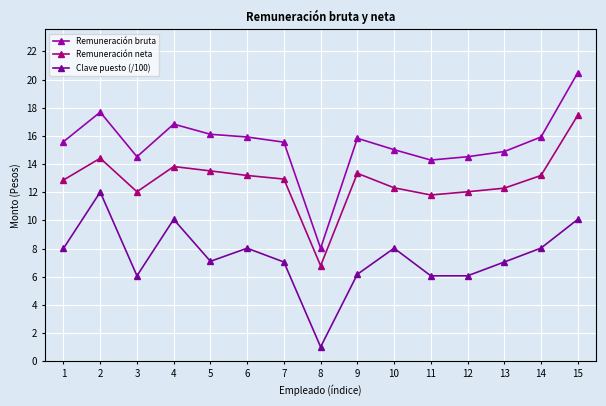

Between 7 and 15, which series saw the biggest shift?

Remuneración bruta